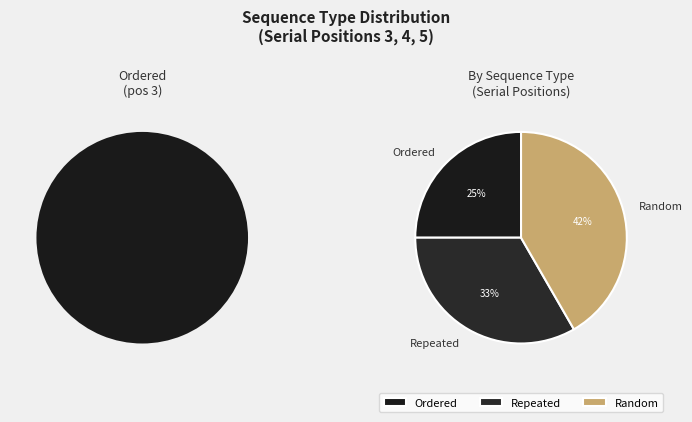

Is the sum of Repeated and Ordered greater than half?

Yes